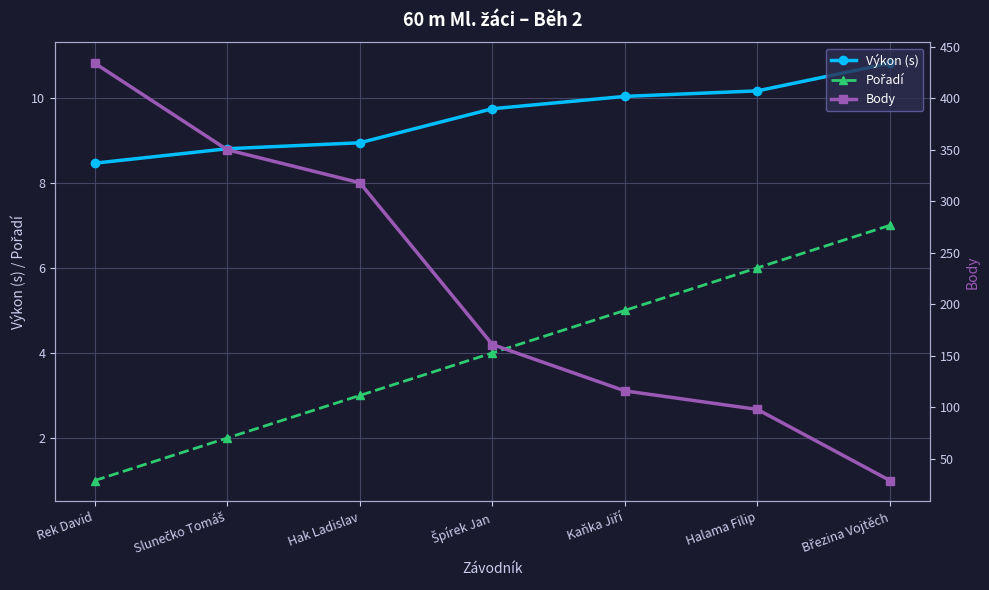

Count the number of data series in this chart.

3